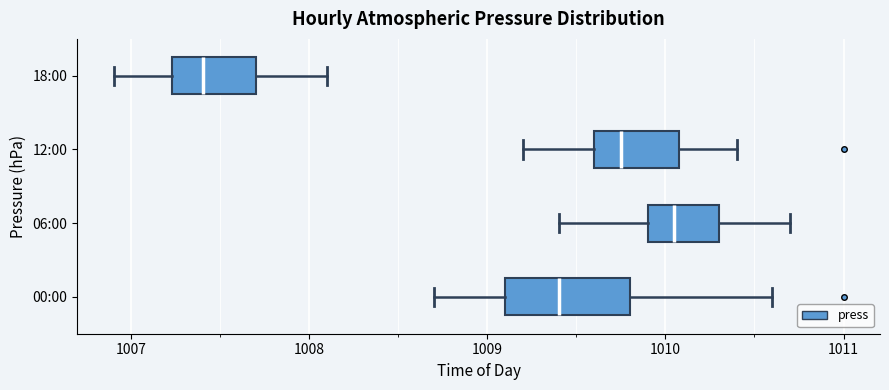

Where does the right whisker of the box for 18:00 end on the x-axis? The values are not printed on the chart, so give them approximately, as read against the axis.

1008.1